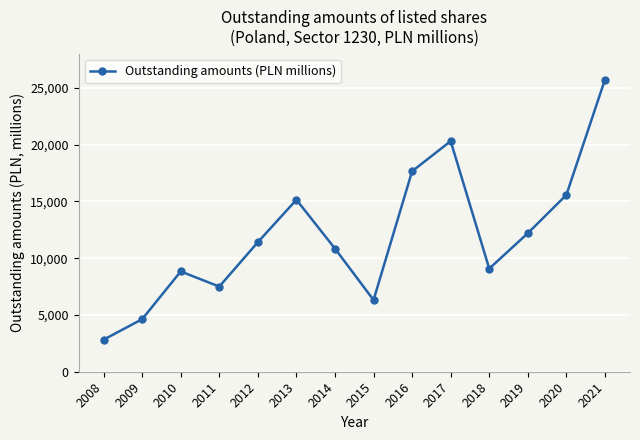

What is the change in value from 2018 to 2021?

+16639.5